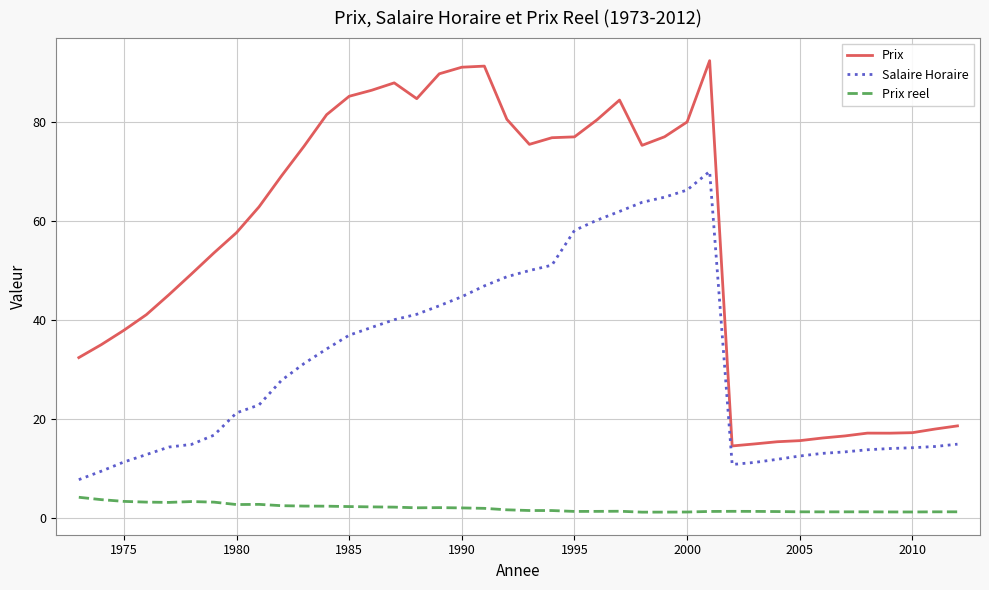

Rank the series by their maximum value, from highest to lowest.

Prix, Salaire Horaire, Prix reel